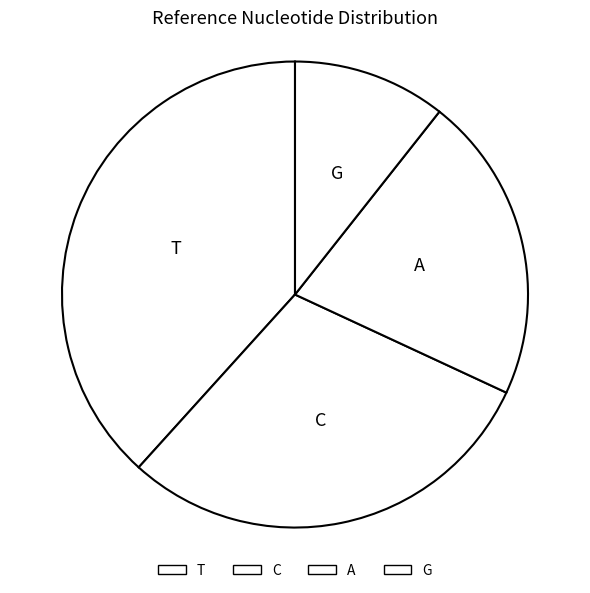

The G slice represents 11% of the pie. True or false?

True